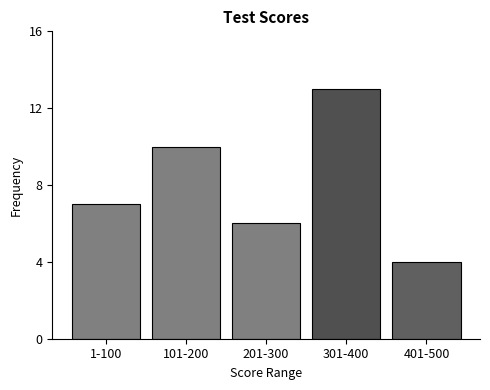

Reading left to right, extract all data points from this chart.

1-100=7	101-200=10	201-300=6	301-400=13	401-500=4